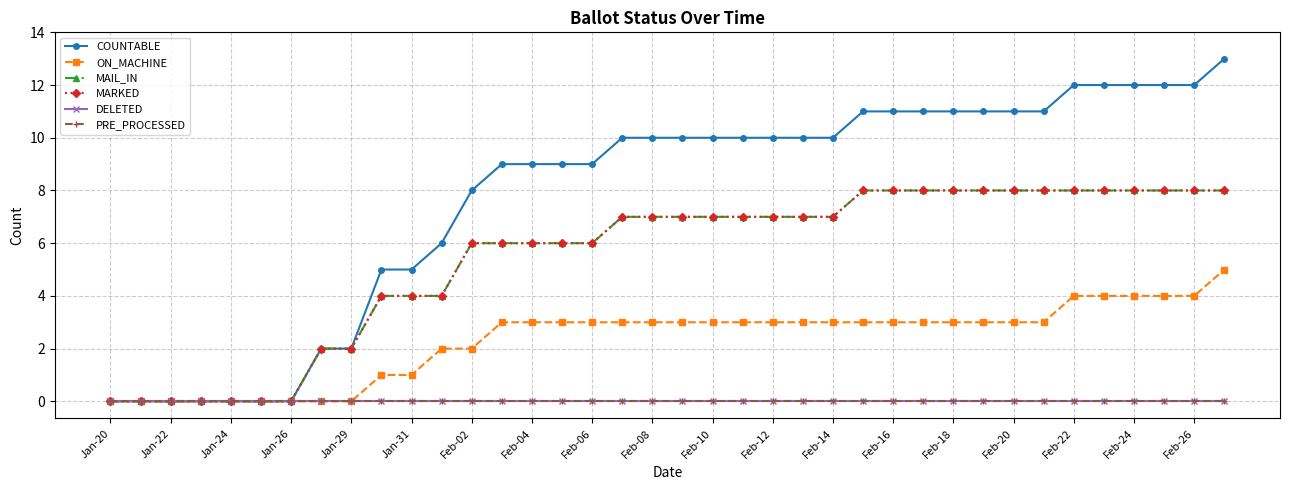

Does the chart have visible grid lines?

Yes